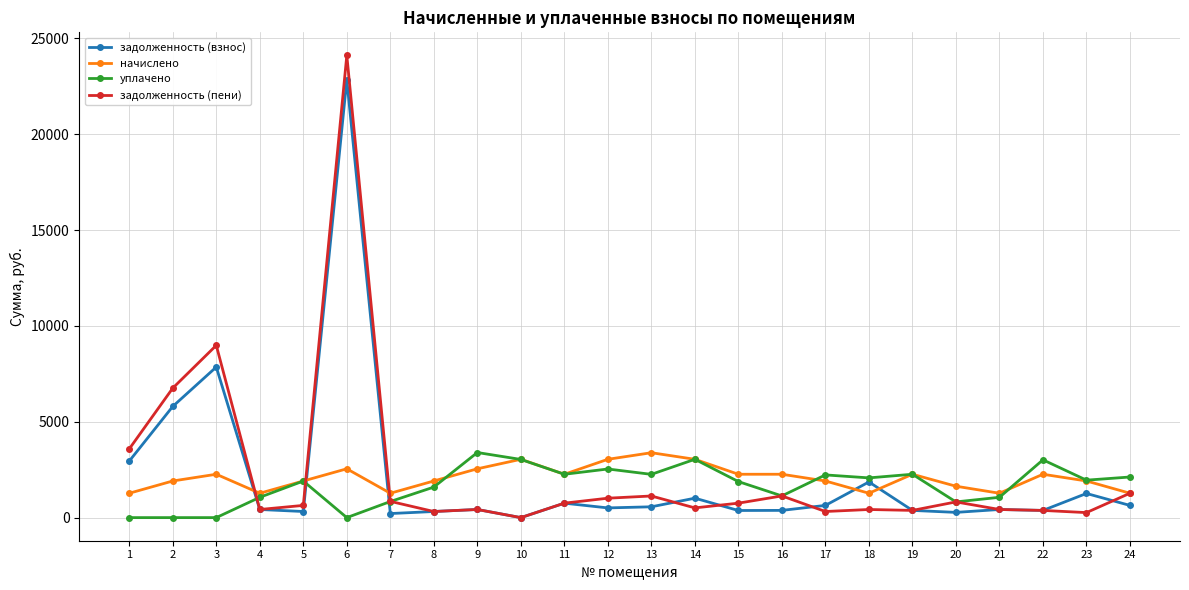

What is the difference between the maximum and minimum values in the начислено series?

2113.8